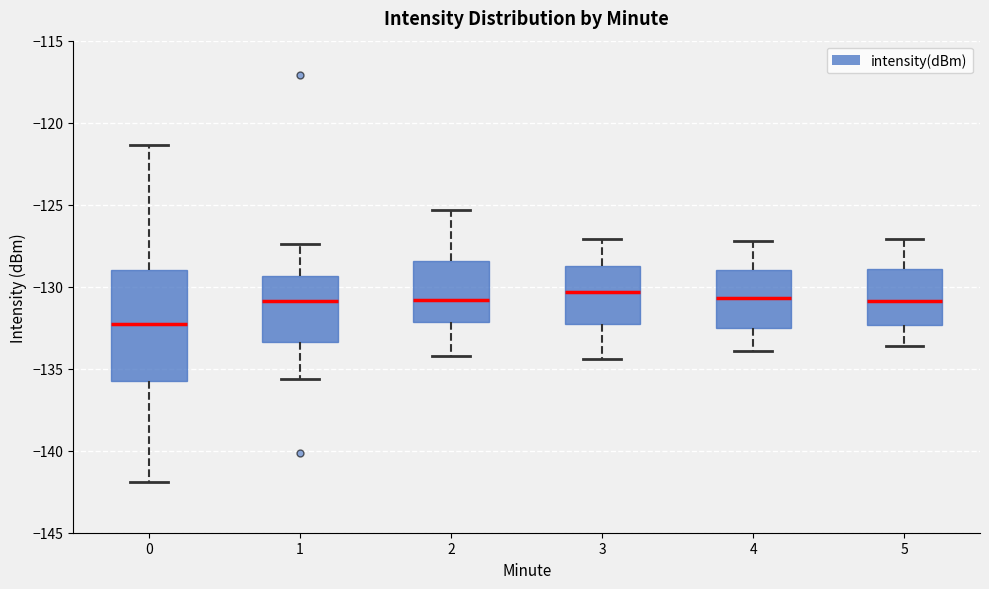

Which box's median line is the lowest?

0